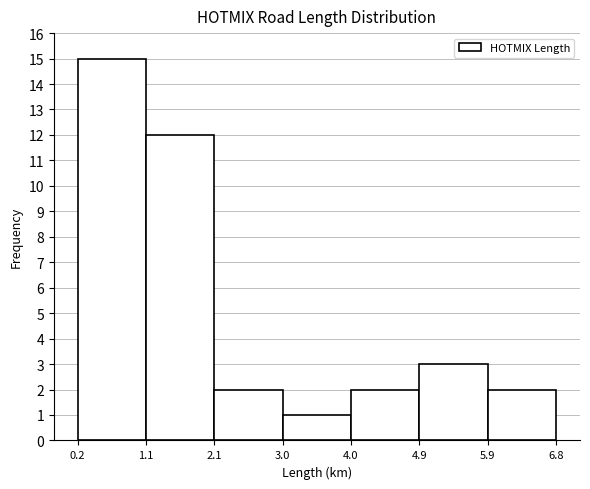

Reading left to right, list every bar in this chart as the range it spans on the x-axis followed by its height. The values are not printed on the chart, so give them approximately, as read against the axis.

0.2 to 1.1: 15
1.1 to 2.1: 12
2.1 to 3.0: 2
3.0 to 4.0: 1
4.0 to 4.9: 2
4.9 to 5.9: 3
5.9 to 6.8: 2